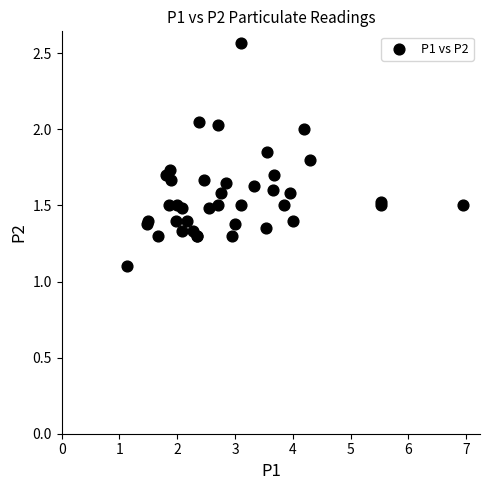

What Y value in the scatter plot is closest to 1?

1.1